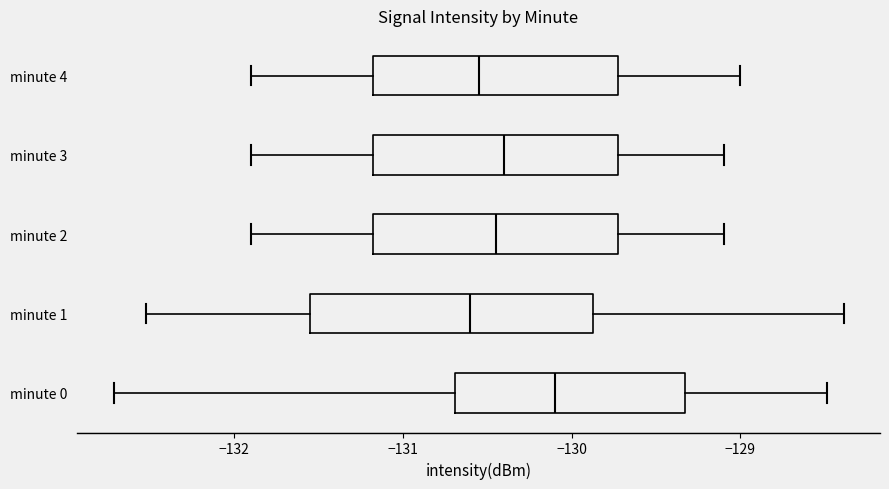

Reading bottom to top, read every box against the x-axis: the position of its median line, the range the box covers, and the ends of its whiskers. The values are not printed on the chart, so give them approximately, as read against the axis.

minute 0: median -130.1, box -130.7 to -129.3, whiskers -132.7 to -128.5
minute 1: median -130.6, box -131.5 to -129.9, whiskers -132.5 to -128.4
minute 2: median -130.4, box -131.2 to -129.7, whiskers -131.9 to -129.1
minute 3: median -130.4, box -131.2 to -129.7, whiskers -131.9 to -129.1
minute 4: median -130.5, box -131.2 to -129.7, whiskers -131.9 to -129.0